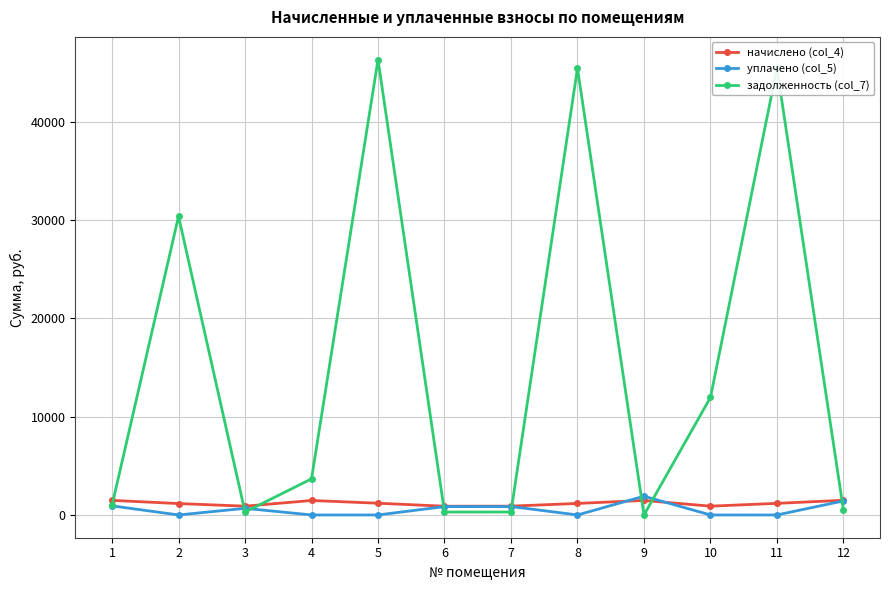

The value of начислено (col_4) at 1 is 1483.9. True or false?

True